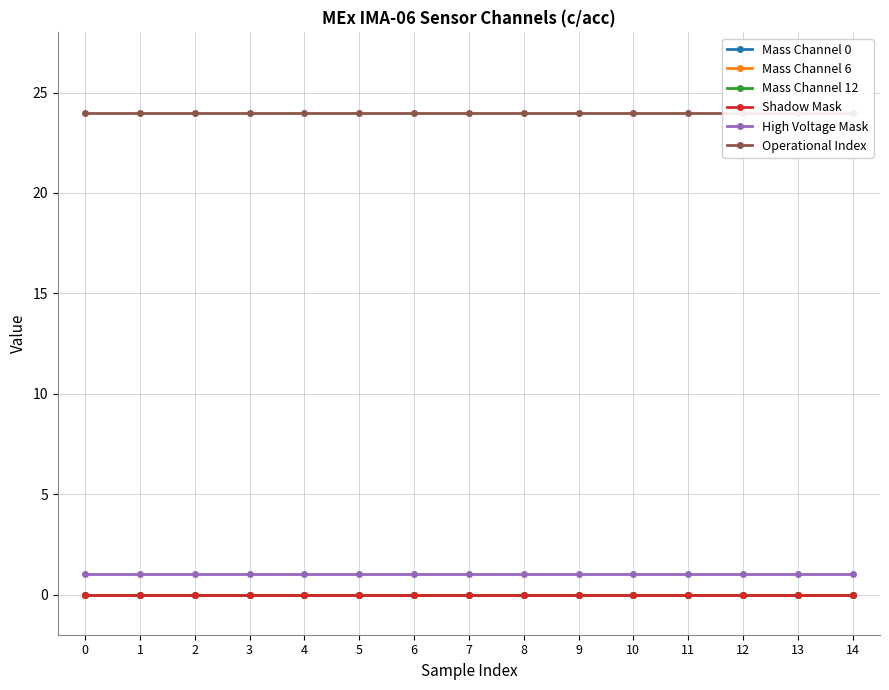

Rank the categories by High Voltage Mask value from lowest to highest.

0, 1, 2, 3, 4, 5, 6, 7, 8, 9, 10, 11, 12, 13, 14